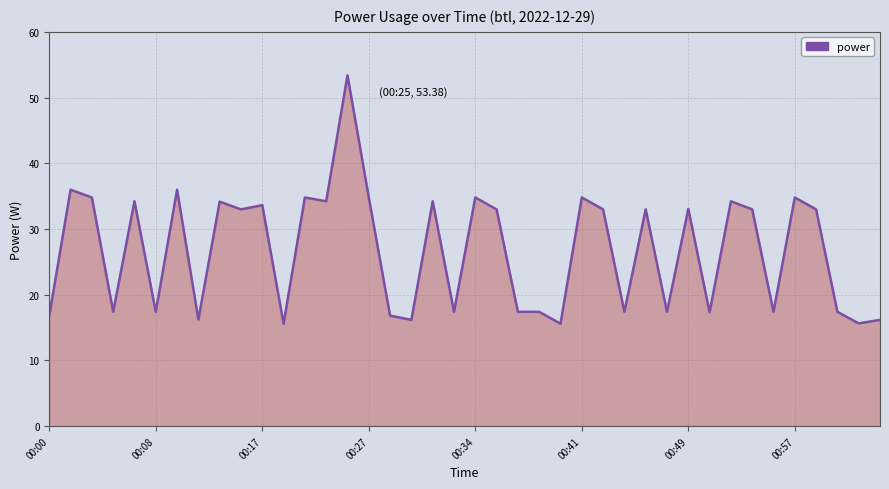

What is the maximum value shown in the chart?

53.4